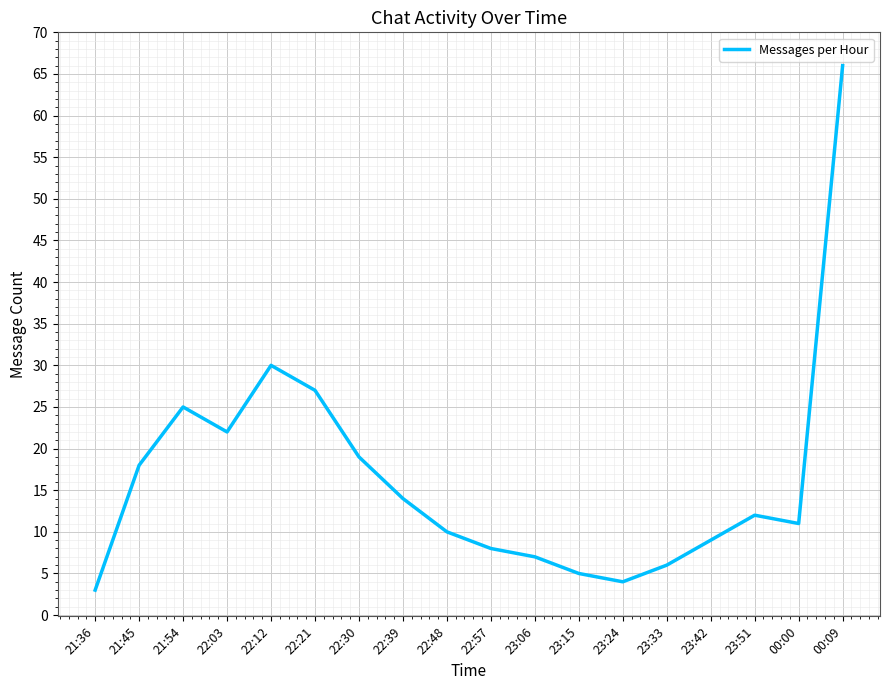

True or false: the data shows 8 at 22:57.

True